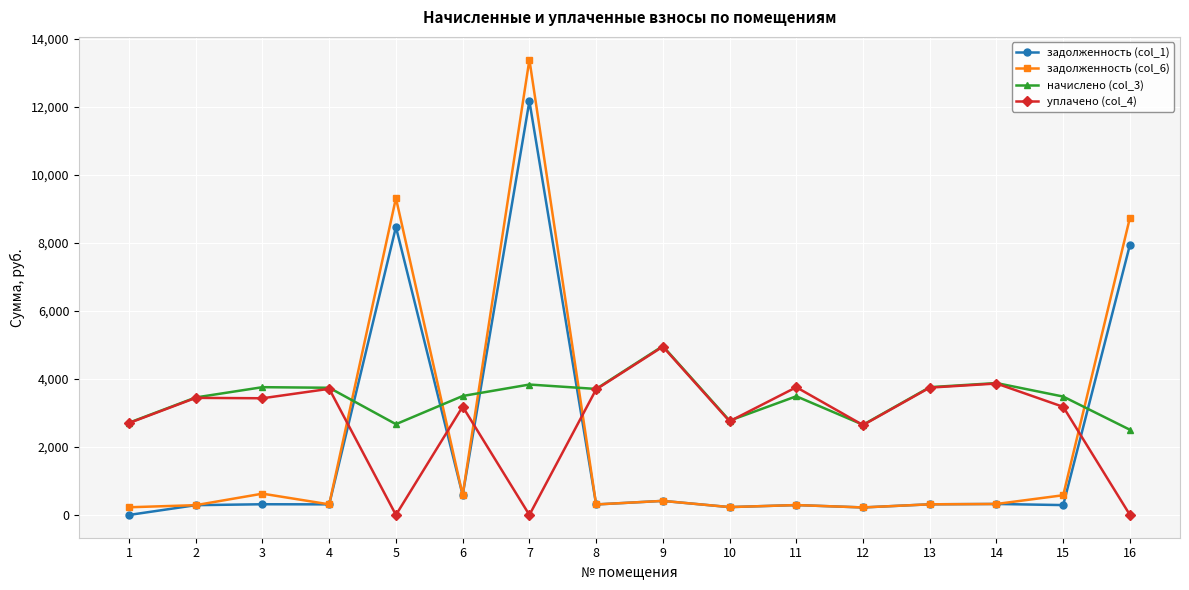

Which series has the widest spread of values?

задолженность (col_6)